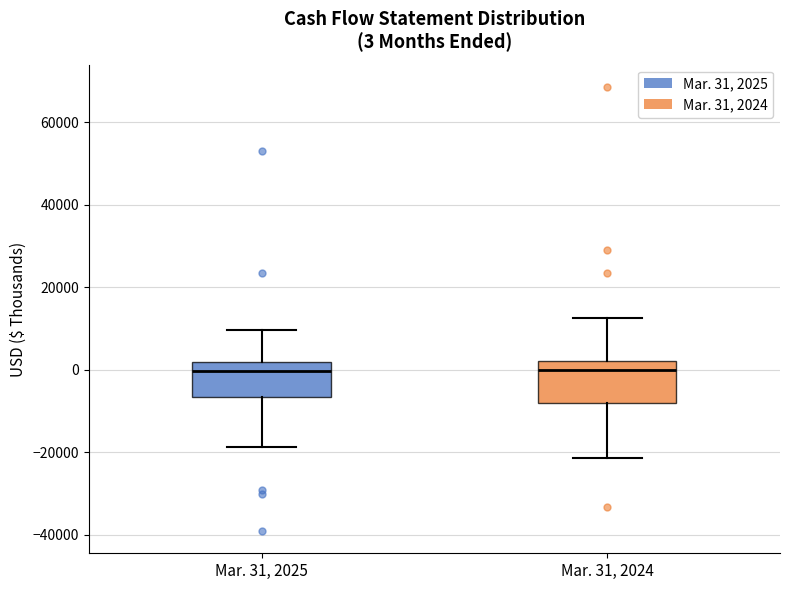

Which box is the tallest, from its lower edge to its upper edge?

Mar. 31, 2024